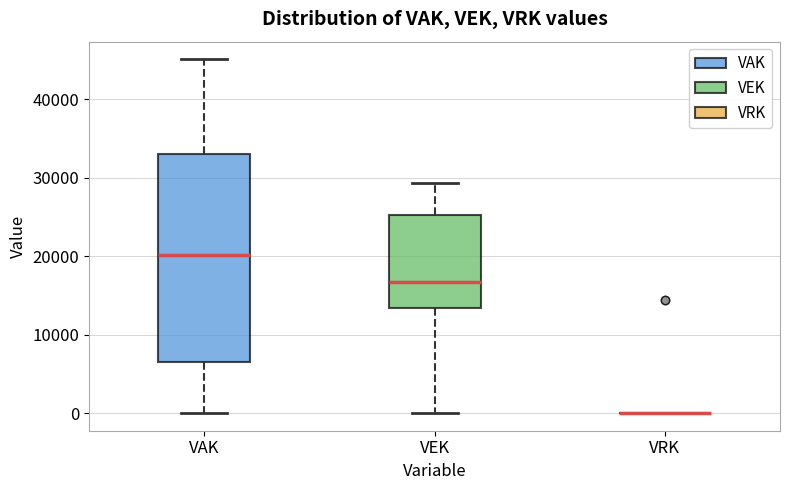

Comparing the boxes themselves (not the whiskers), which one is the tallest?

VAK